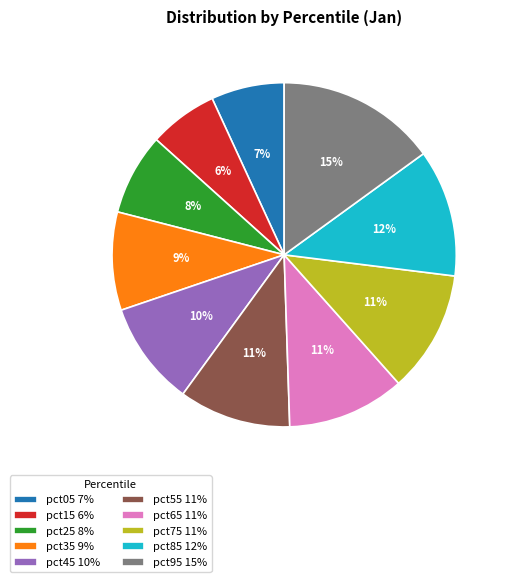

What is the largest slice in the pie chart?

pct95